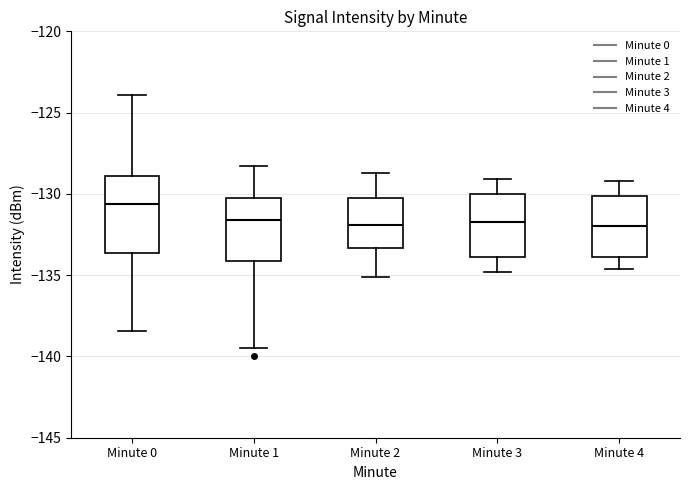

Where is the lower edge of the box for Minute 1 on the y-axis? The values are not printed on the chart, so give them approximately, as read against the axis.

-134.0